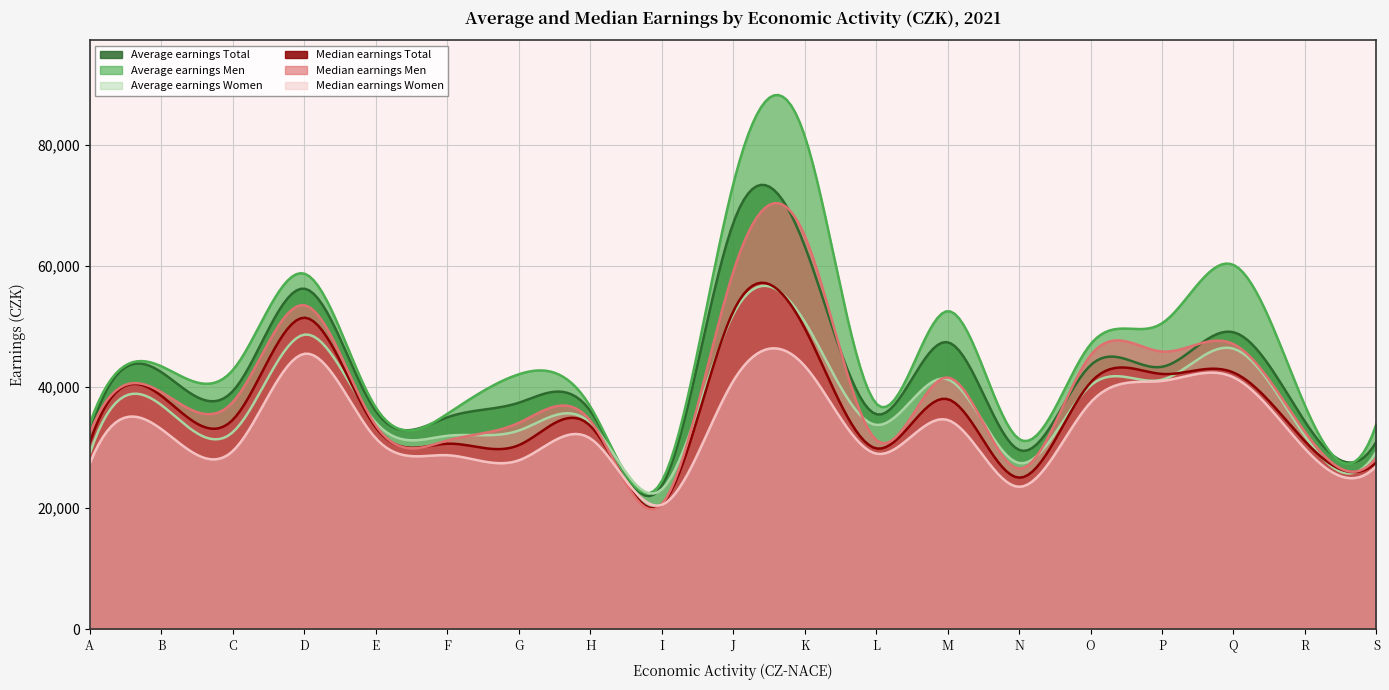

What is the spread (max minus min) of values at N?

7892